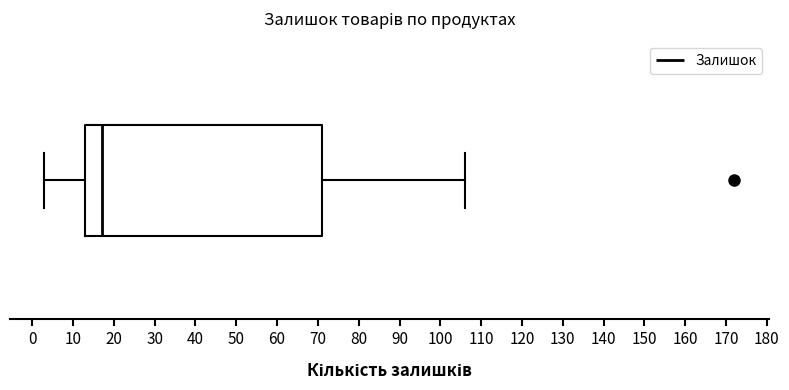

Where is the left edge of the box on the x-axis? The values are not printed on the chart, so give them approximately, as read against the axis.

13